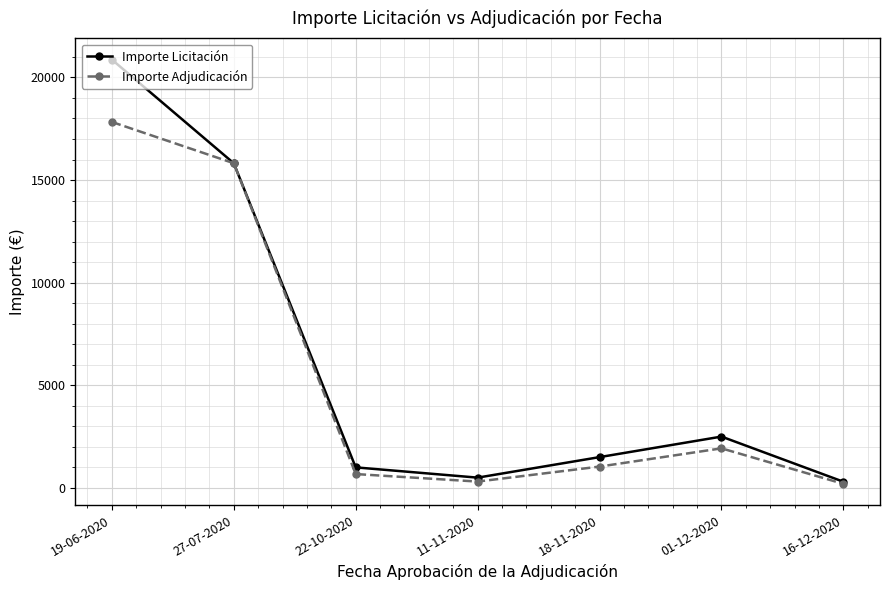

What is the difference between the highest and lowest values at 11-11-2020?

192.0